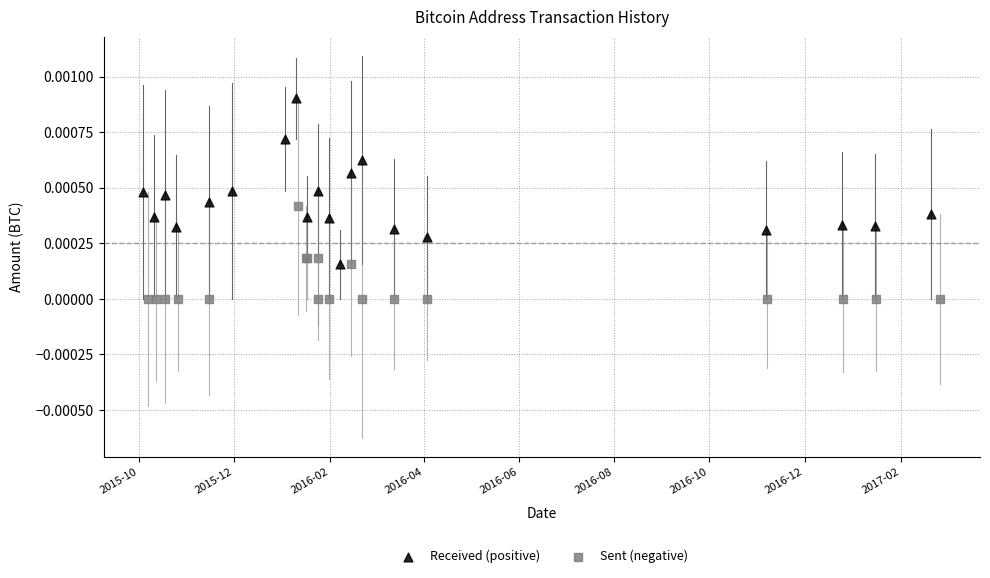

Which series reaches the maximum Y coordinate?

Received (positive)